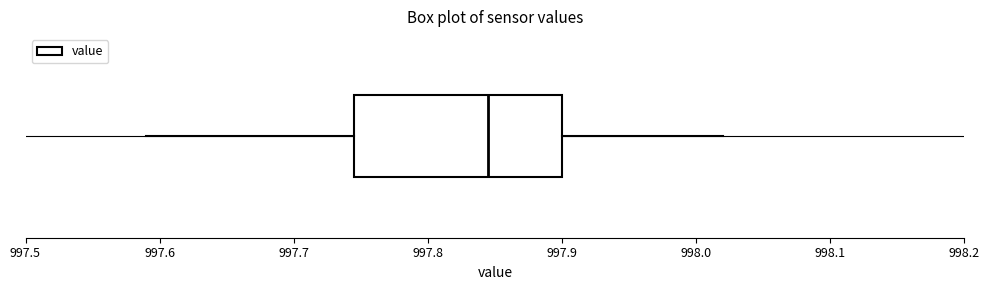

Read this box plot against the x-axis: the position of the median line, the range covered by the box, and the ends of both whiskers. The values are not printed on the chart, so give them approximately, as read against the axis.

median 997.85, box 997.75 to 997.90, whiskers 997.59 to 998.02